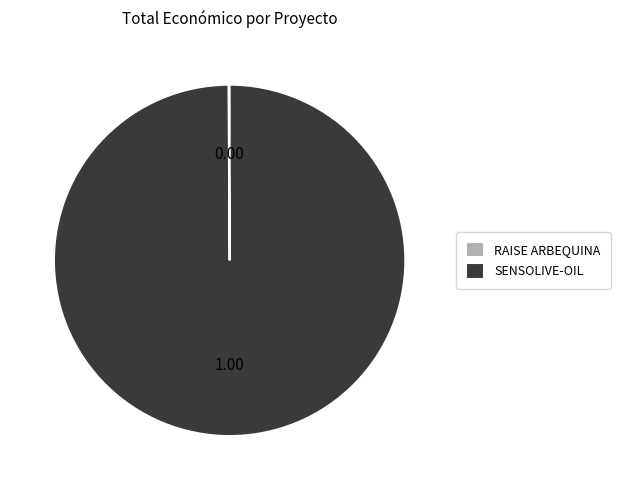

What is the largest slice in the pie chart?

SENSOLIVE-OIL